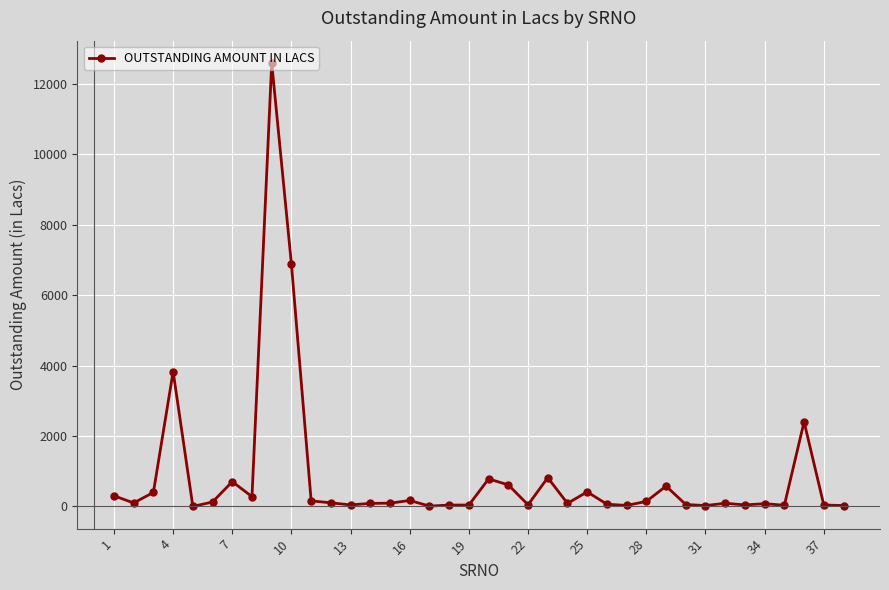

What is the sum of all values?

32318